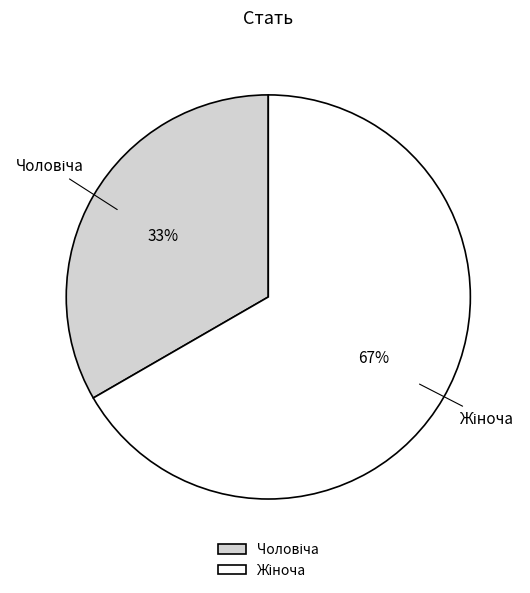

To the nearest percent, what is the average slice percentage?

50%